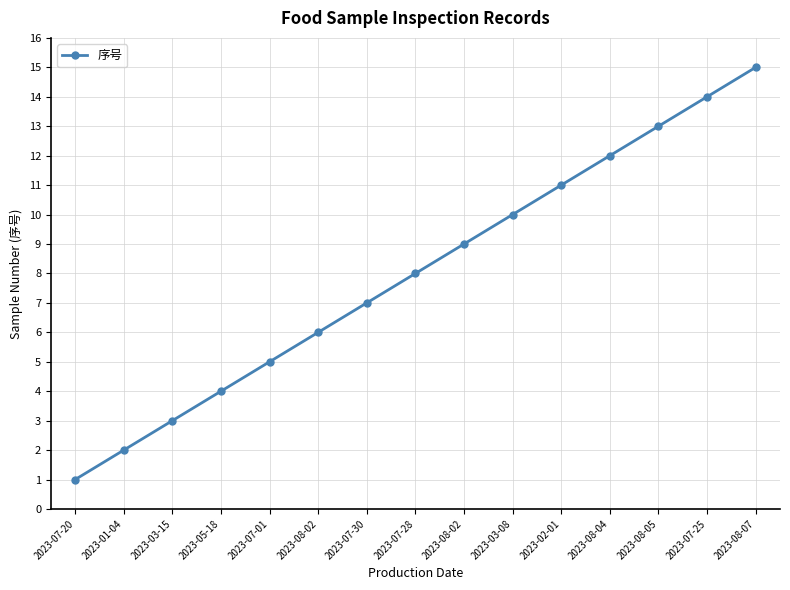

True or false: there are more than 1 points higher than both neighbors.

False